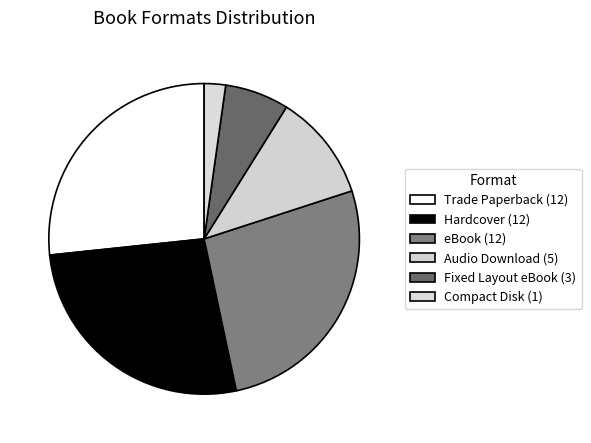

Is there any slice that represents more than half of the pie?

No